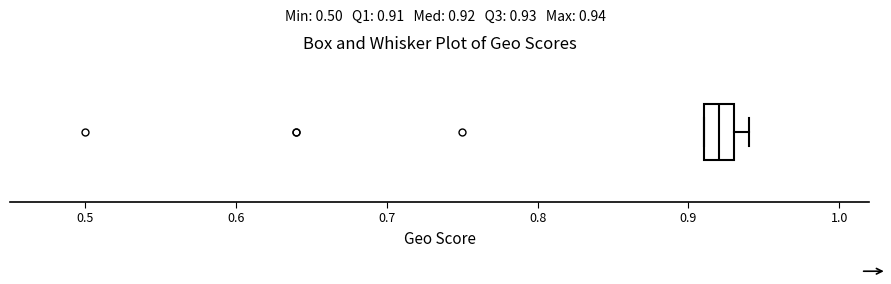

Where is the left edge of the box on the x-axis? The values are not printed on the chart, so give them approximately, as read against the axis.

0.91